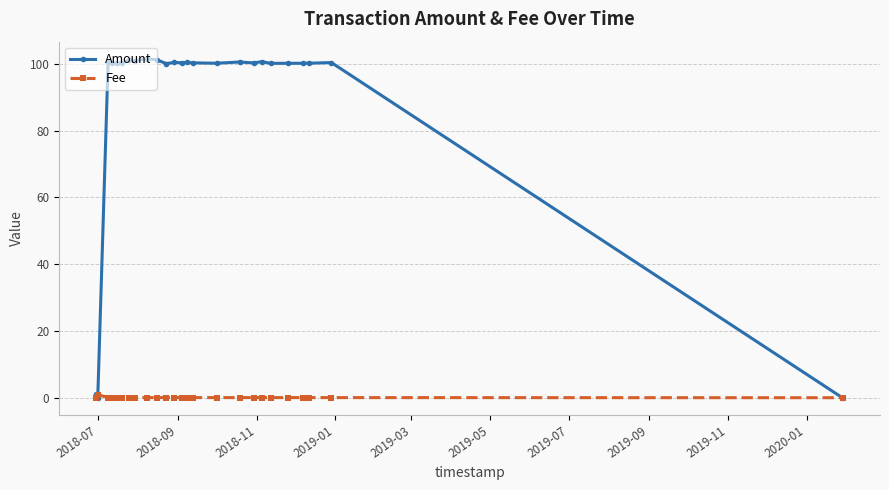

Which series has the largest range (max minus min)?

Amount